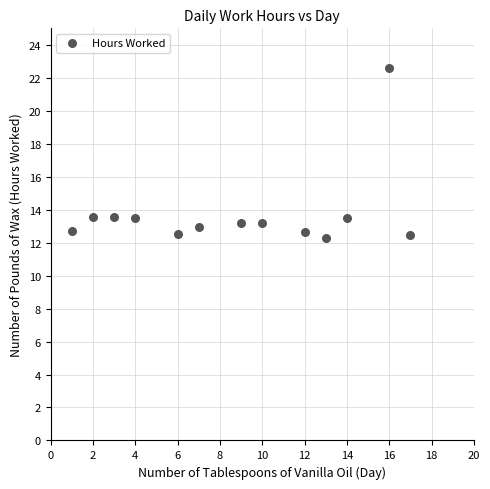

What is the range of Y values (max minus min)?

10.3